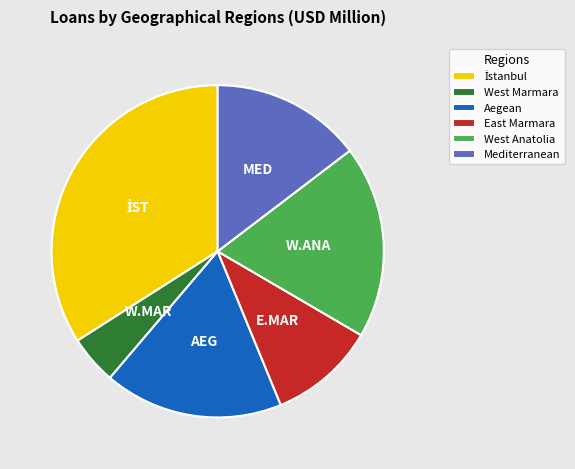

What is the smallest slice in the pie chart?

West Marmara